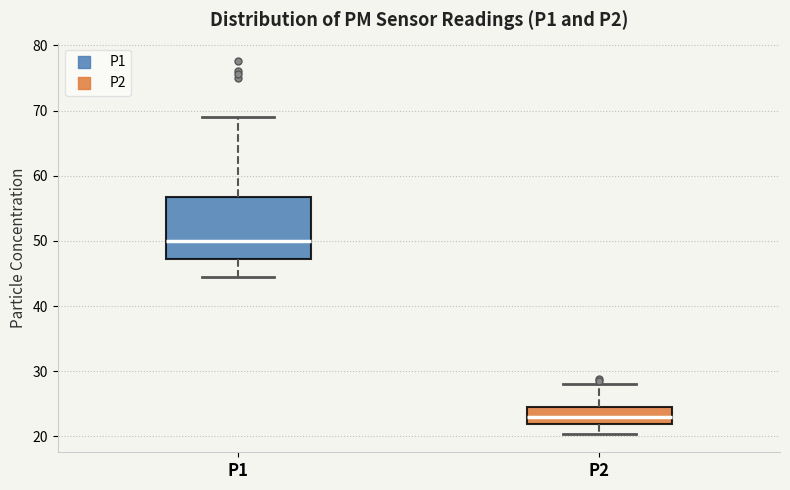

Where does the lower whisker of the box for P1 end on the y-axis? The values are not printed on the chart, so give them approximately, as read against the axis.

44